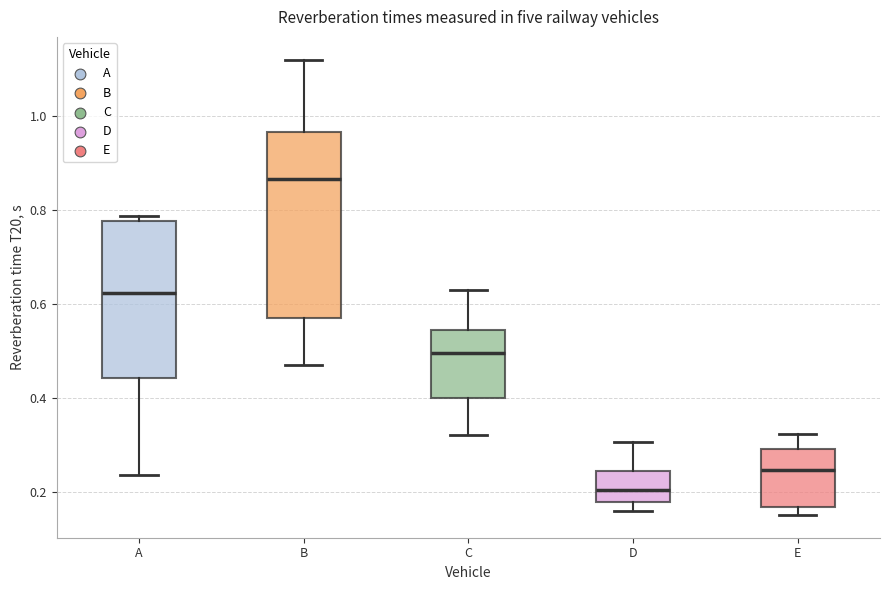

Where does the upper whisker of the box for B end on the y-axis? The values are not printed on the chart, so give them approximately, as read against the axis.

1.12